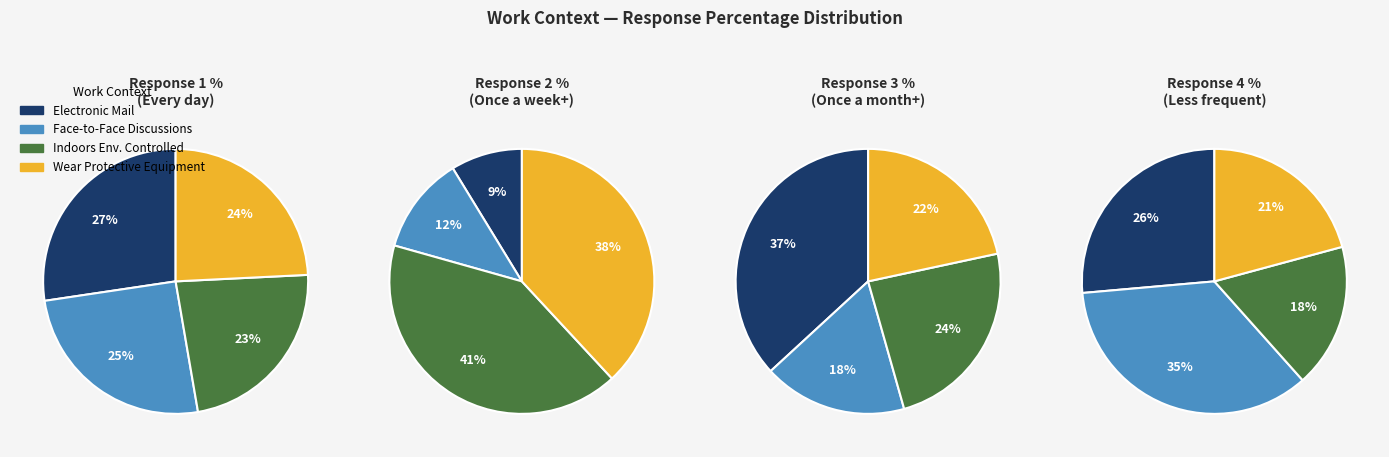

Does any single category account for the majority?

No